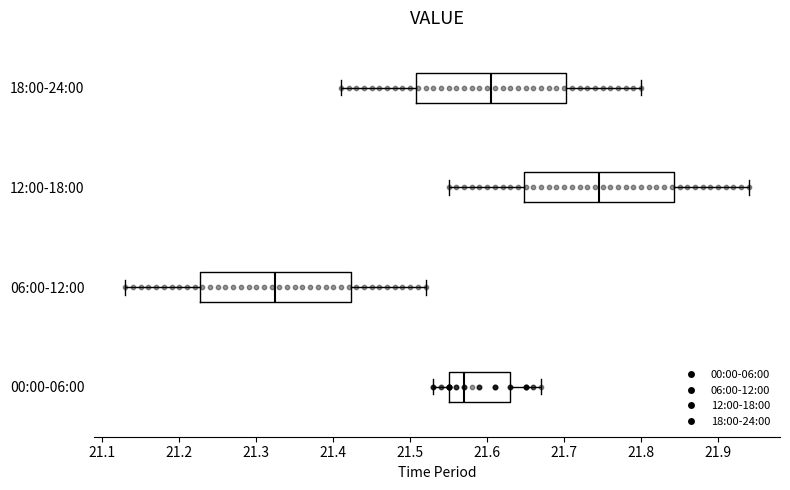

Reading bottom to top, read every box against the x-axis: the position of its median line, the range the box covers, and the ends of its whiskers. The values are not printed on the chart, so give them approximately, as read against the axis.

00:00-06:00: median 21.57, box 21.55 to 21.63, whiskers 21.53 to 21.67
06:00-12:00: median 21.33, box 21.23 to 21.42, whiskers 21.13 to 21.52
12:00-18:00: median 21.75, box 21.65 to 21.84, whiskers 21.55 to 21.94
18:00-24:00: median 21.61, box 21.51 to 21.70, whiskers 21.41 to 21.80